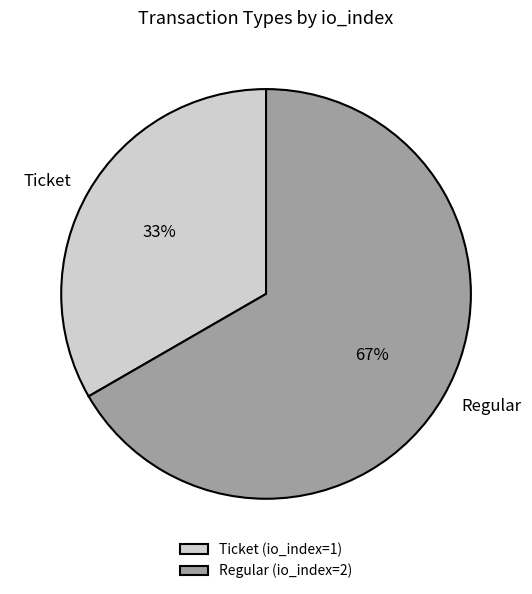

The Ticket slice represents 26% of the pie. True or false?

False